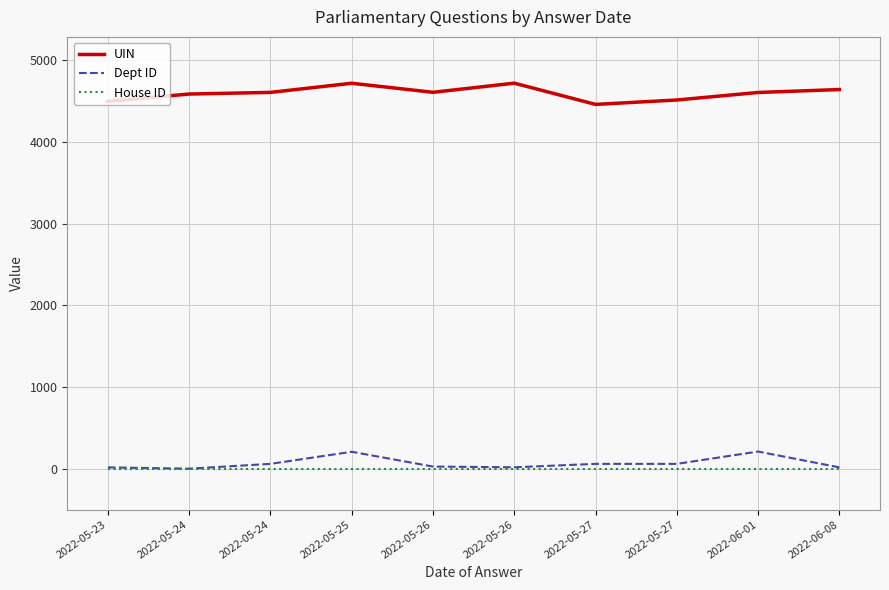

How many lines are shown in the chart?

3